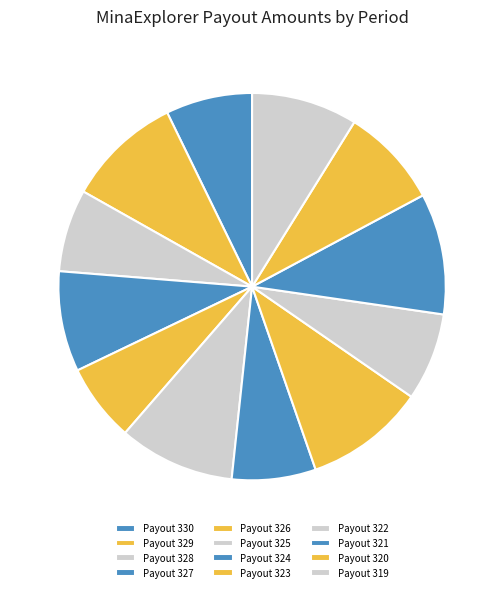

How many segments does this pie chart have?

12